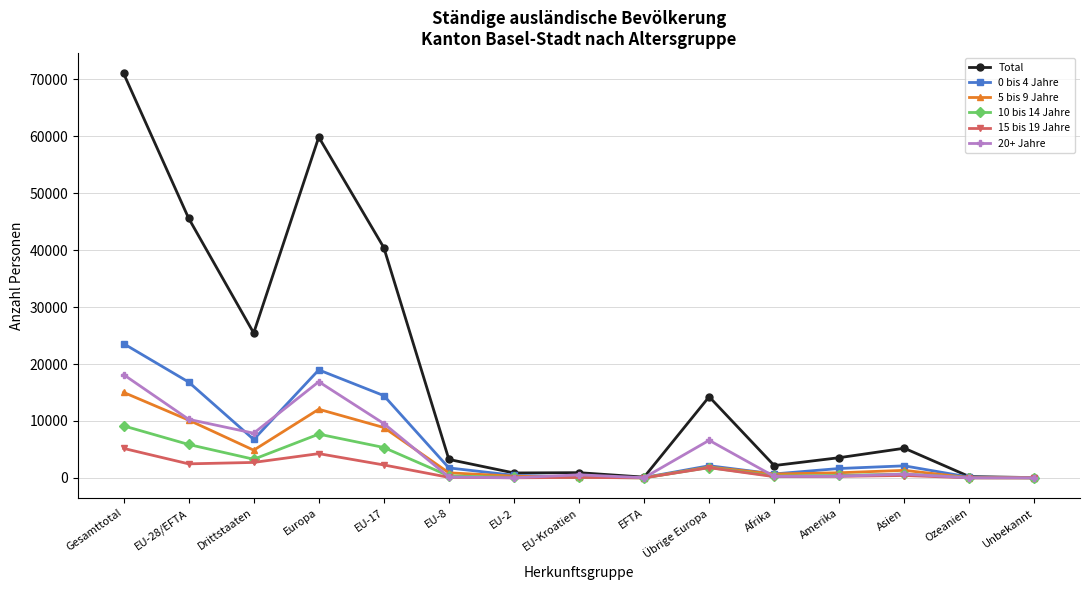

What is the difference between the 10 bis 14 Jahre values at Drittstaaten and Europa?

4411